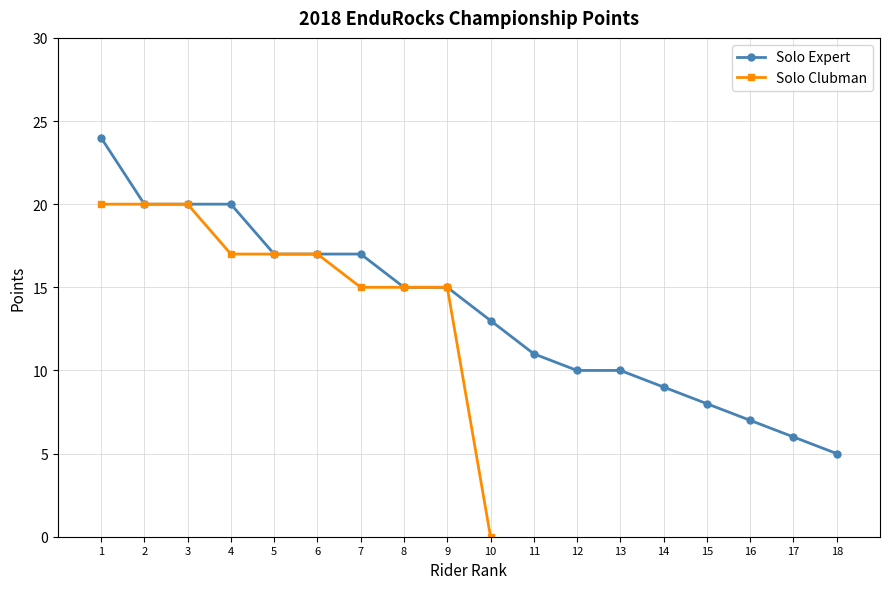

True or false: the data has more than 0 interior local peaks.

False